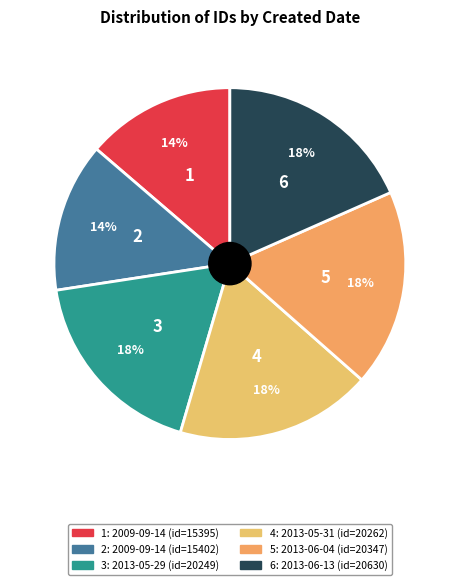

Count the number of slices in the pie.

6